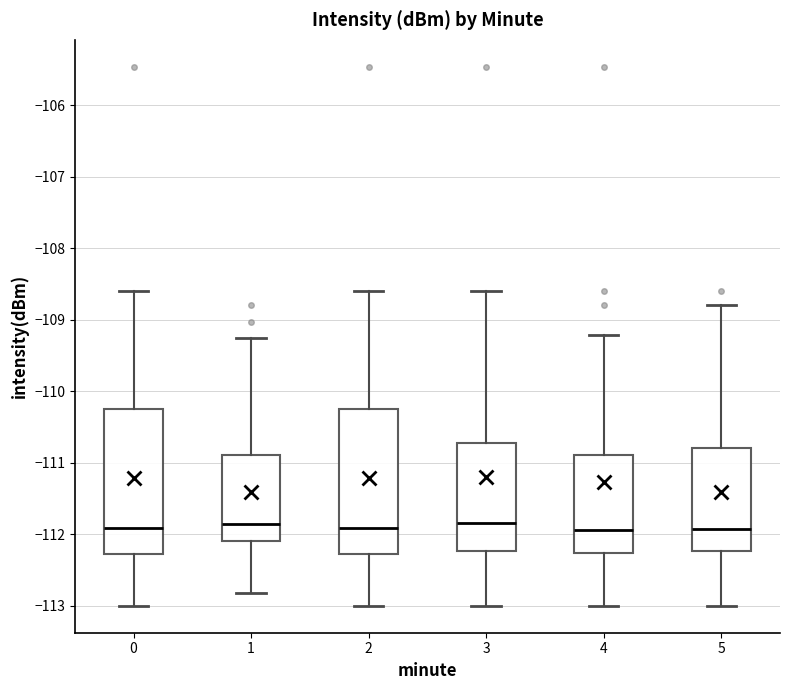

Where does the median line of the box at x = 0 sit on the y-axis? The values are not printed on the chart, so give them approximately, as read against the axis.

-111.9